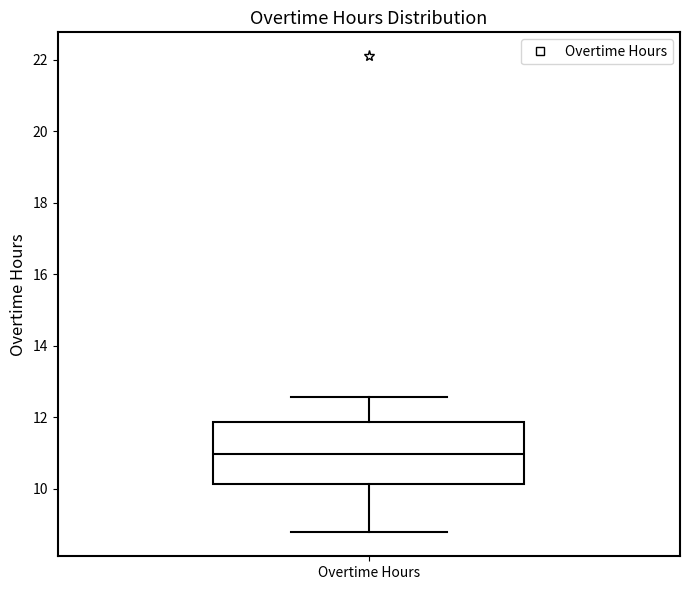

Read this box plot against the y-axis: the position of the median line, the range covered by the box, and the ends of both whiskers. The values are not printed on the chart, so give them approximately, as read against the axis.

median 11.0, box 10.2 to 11.8, whiskers 8.8 to 12.6